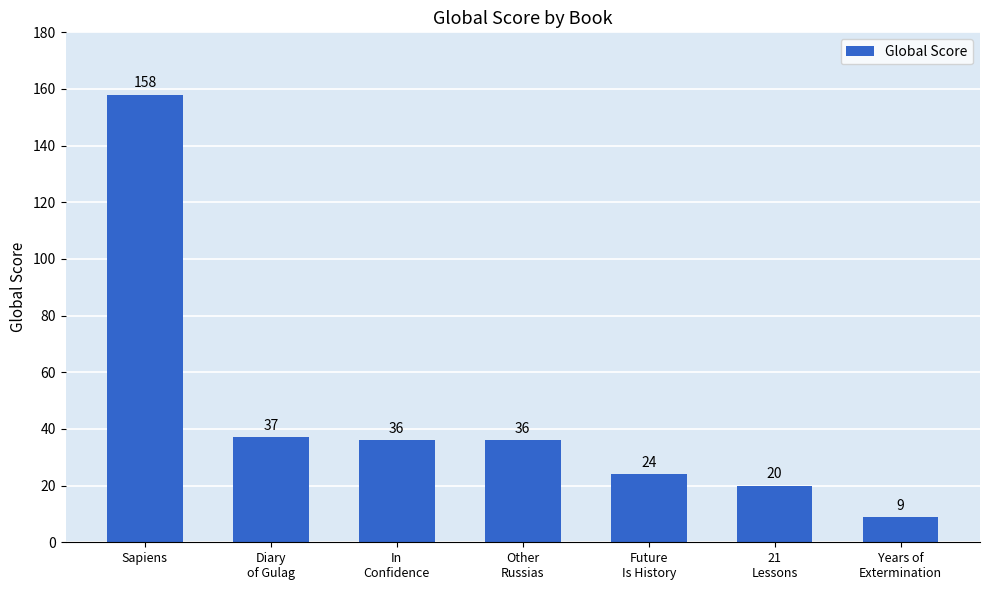

What is the change in value from Diary
of Gulag to Other
Russias?

-1